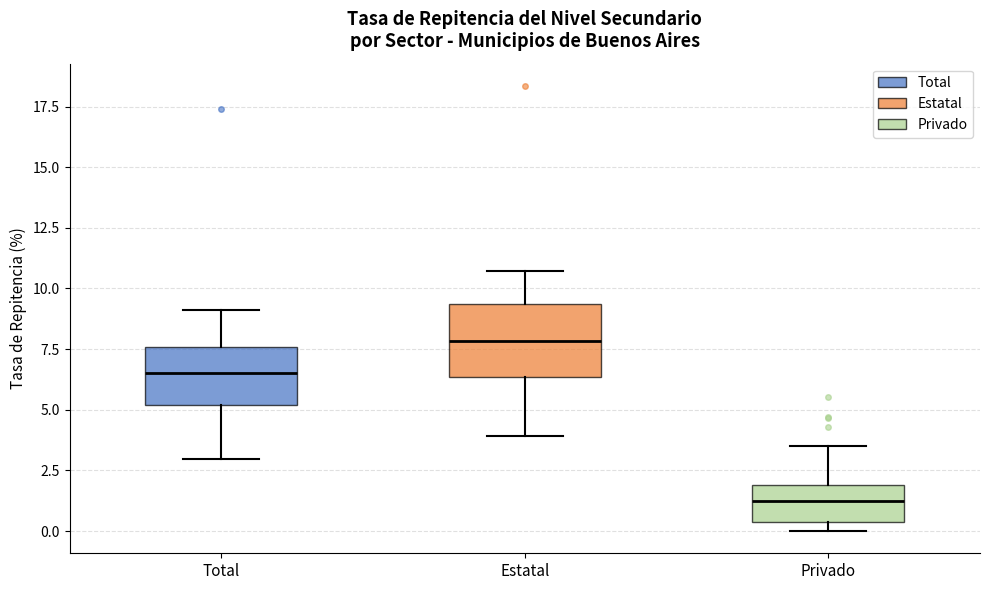

Reading left to right, read every box against the y-axis: the position of its median line, the range the box covers, and the ends of its whiskers. The values are not printed on the chart, so give them approximately, as read against the axis.

Total: median 6.5, box 5.0 to 7.5, whiskers 3.0 to 9.0
Estatal: median 8.0, box 6.5 to 9.5, whiskers 4.0 to 10.5
Privado: median 1.0, box 0.5 to 2.0, whiskers 0.0 to 3.5